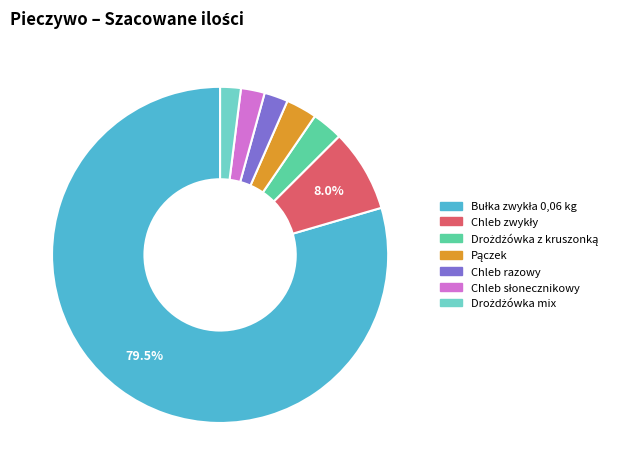

Is there any slice that represents more than half of the pie?

Yes